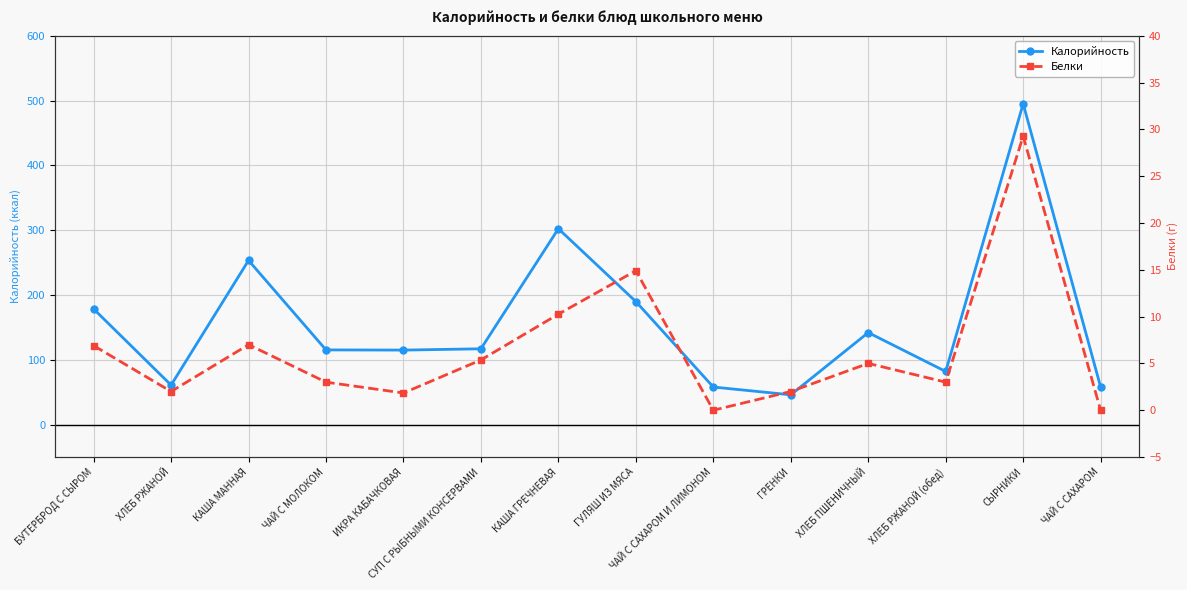

What is the label of the 1st point from the left?

БУТЕРБРОД С СЫРОМ